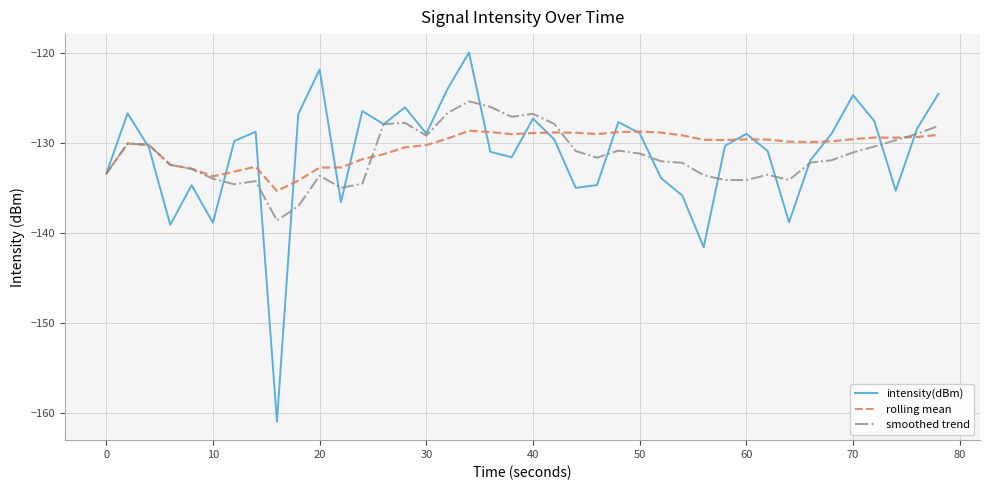

What is the highest value of the rolling mean series?

-128.7